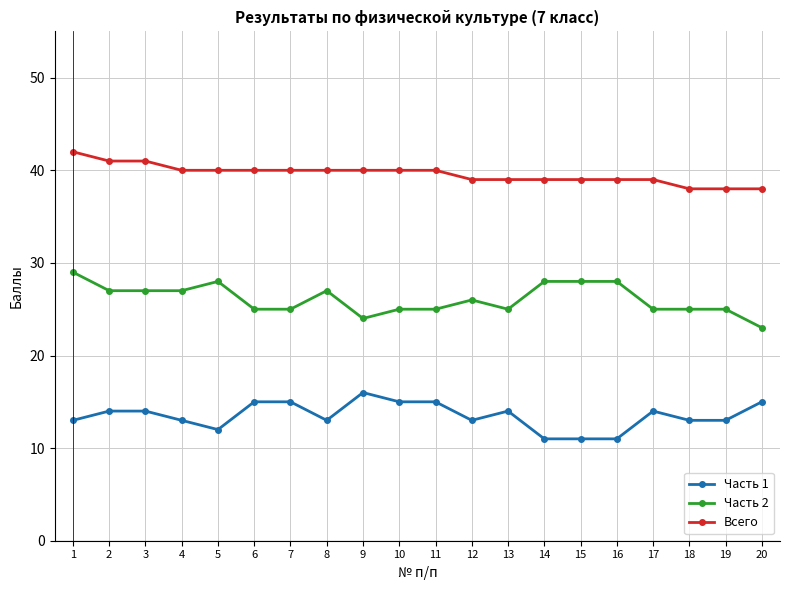

How many distinct data groups are displayed?

3